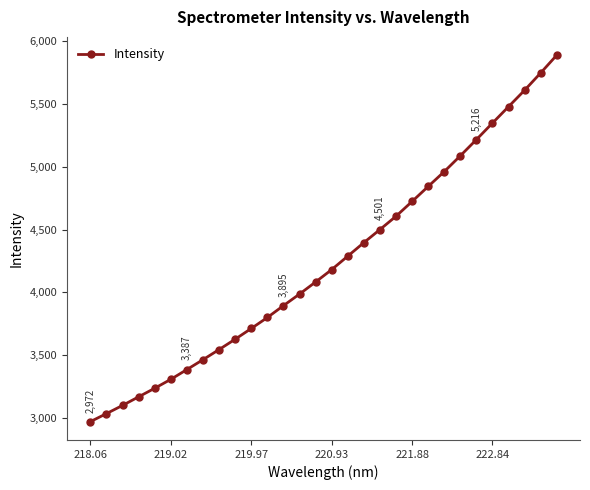

How many values exceed 4181?

15